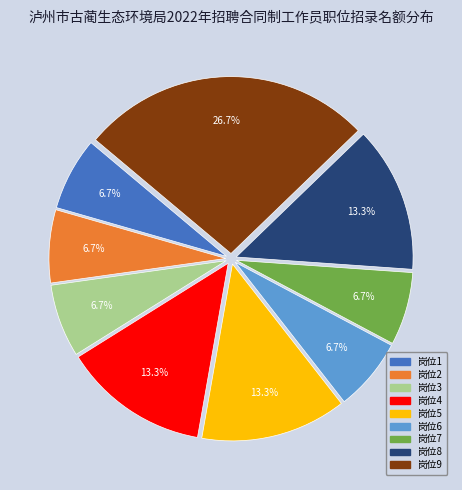

To the nearest percent, what is the average slice percentage?

11%